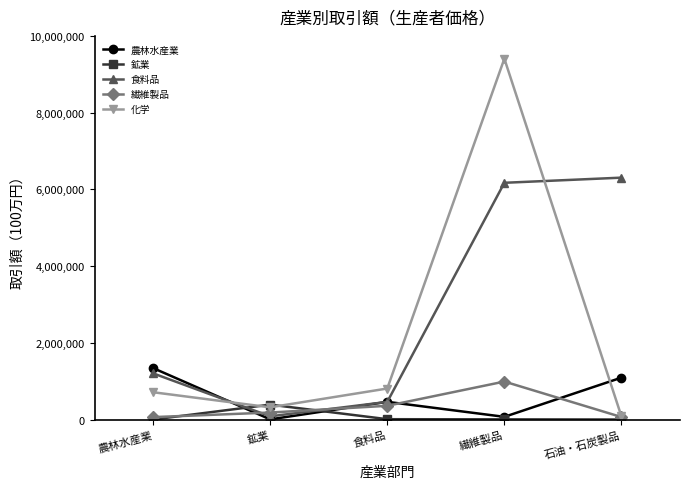

What is the difference between the maximum and minimum values in the 鉱業 series?

387754